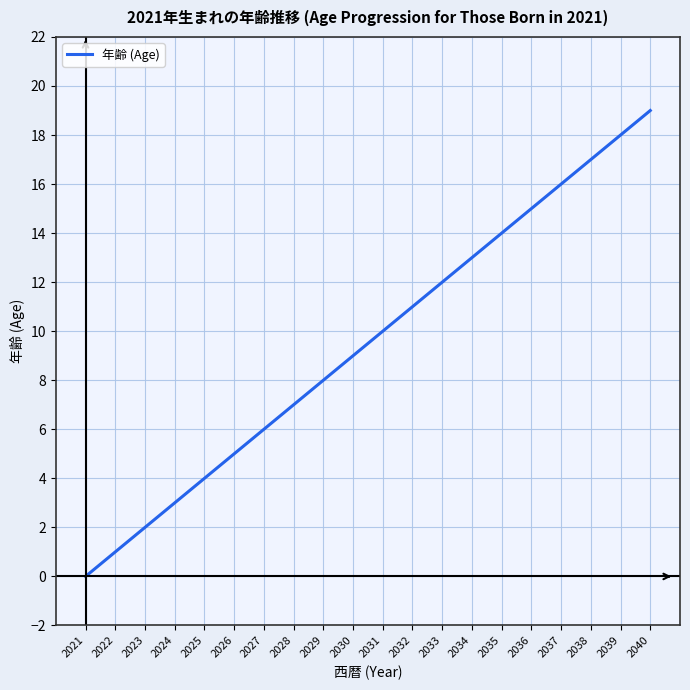

List the labels in order of value, smallest first.

2021, 2022, 2023, 2024, 2025, 2026, 2027, 2028, 2029, 2030, 2031, 2032, 2033, 2034, 2035, 2036, 2037, 2038, 2039, 2040